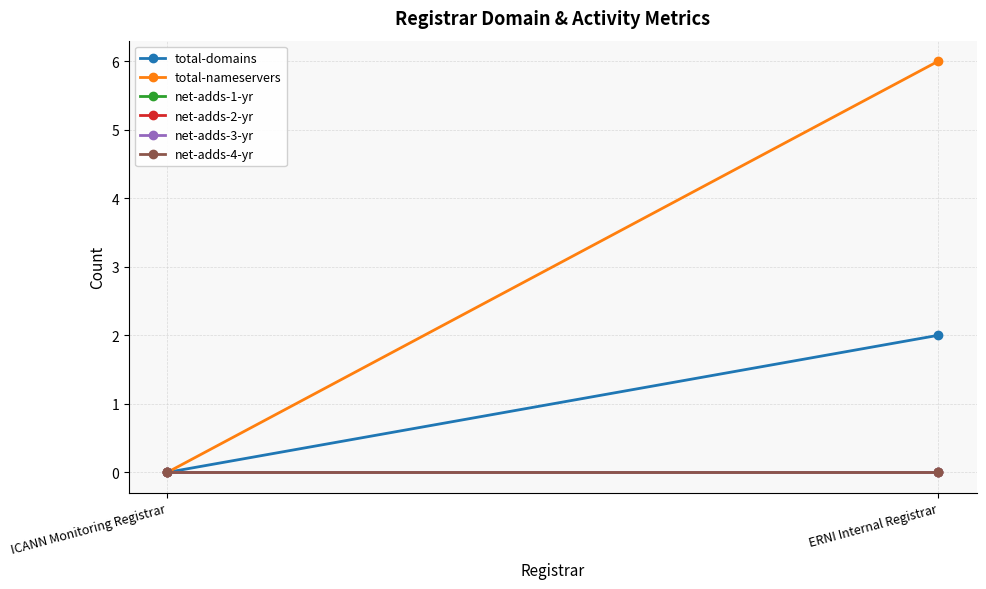

True or false: net-adds-4-yr has a value of 0 at ICANN Monitoring Registrar.

True